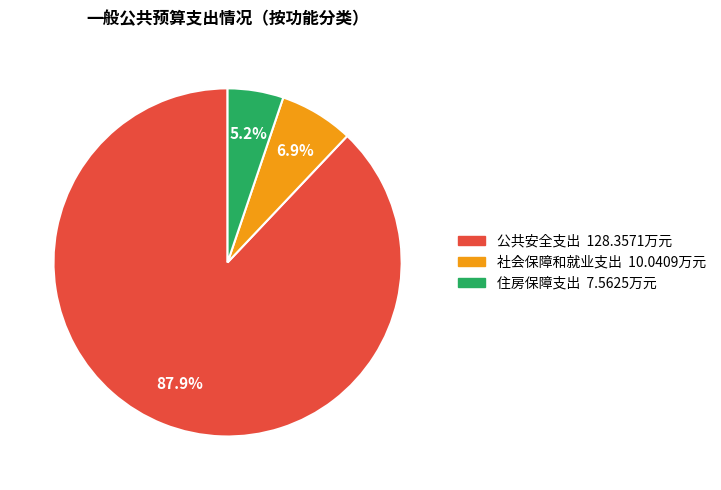

How many slices are in this pie chart?

3